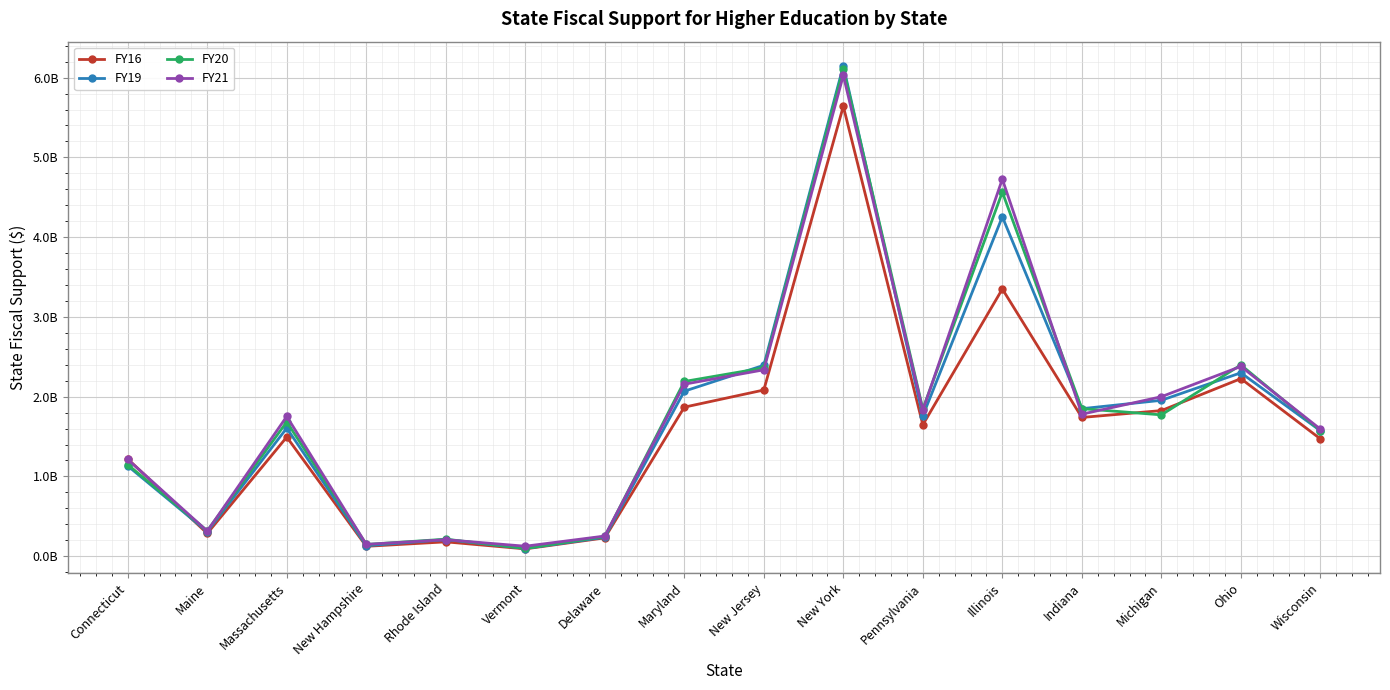

What is the label of the 13th point from the left?

Indiana